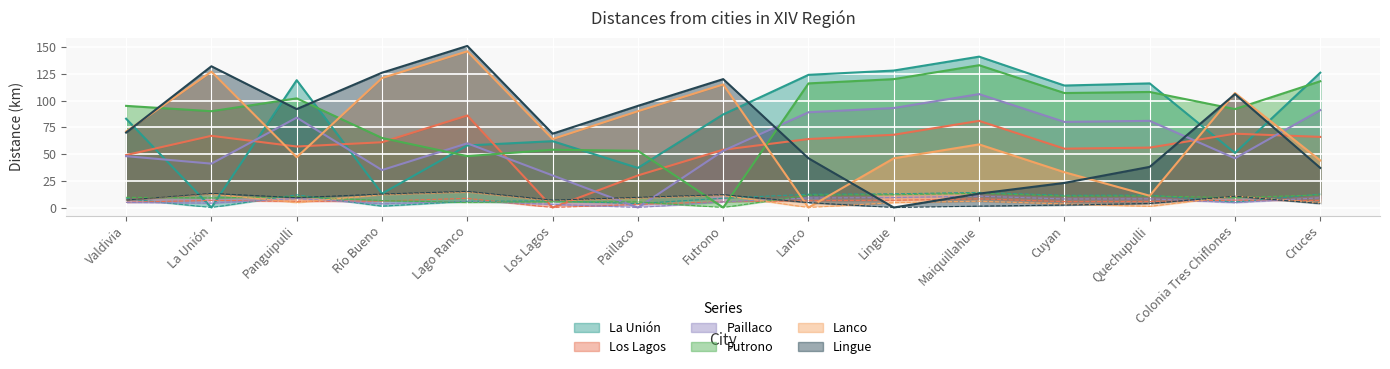

Between which two adjacent categories do Lanco and Futrono first intersect?

Valdivia and La Unión